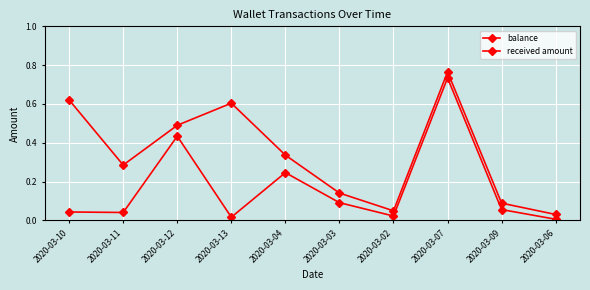

Count the number of data series in this chart.

2